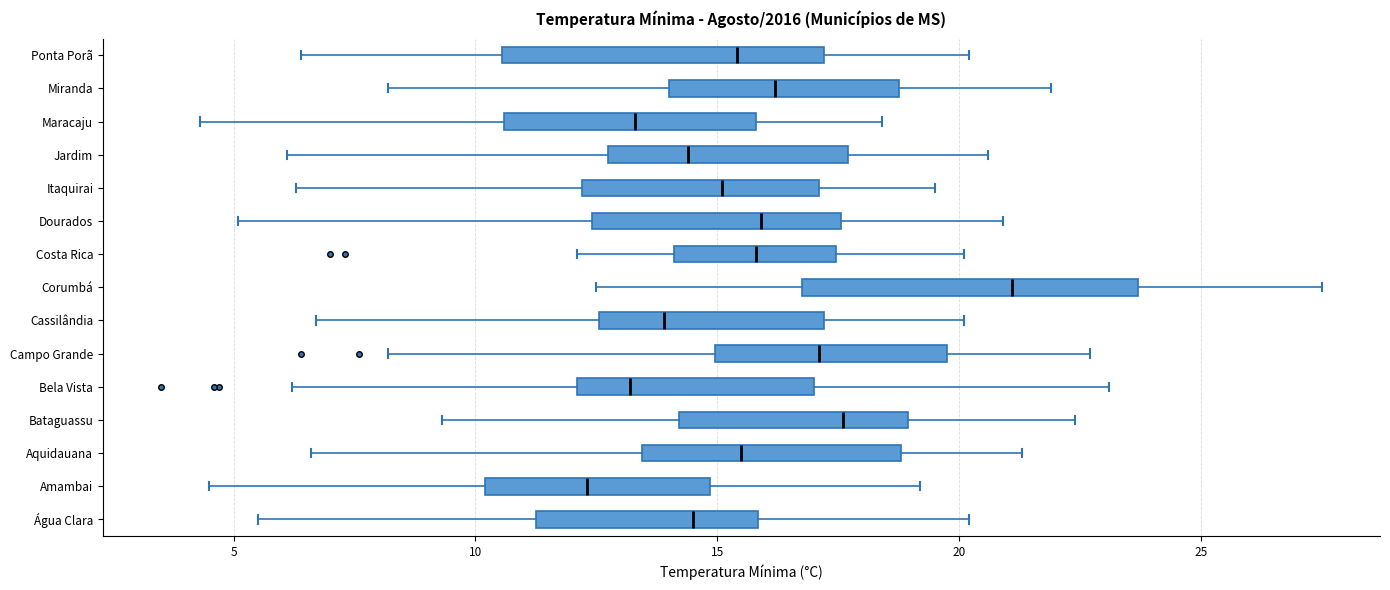

Reading bottom to top, transcribe this box plot: for each box, give where its median line is, the range the box spans, and where its two whiskers end, as read against the x-axis. The values are not printed on the chart, so give them approximately, as read against the axis.

Água Clara: median 14.5, box 11.5 to 16.0, whiskers 5.5 to 20.0
Amambai: median 12.5, box 10.0 to 15.0, whiskers 4.5 to 19.0
Aquidauana: median 15.5, box 13.5 to 19.0, whiskers 6.5 to 21.5
Bataguassu: median 17.5, box 14.0 to 19.0, whiskers 9.5 to 22.5
Bela Vista: median 13.0, box 12.0 to 17.0, whiskers 6.0 to 23.0
Campo Grande: median 17.0, box 15.0 to 20.0, whiskers 8.0 to 22.5
Cassilândia: median 14.0, box 12.5 to 17.0, whiskers 6.5 to 20.0
Corumbá: median 21.0, box 17.0 to 23.5, whiskers 12.5 to 27.5
Costa Rica: median 16.0, box 14.0 to 17.5, whiskers 12.0 to 20.0
Dourados: median 16.0, box 12.5 to 17.5, whiskers 5.0 to 21.0
Itaquirai: median 15.0, box 12.0 to 17.0, whiskers 6.5 to 19.5
Jardim: median 14.5, box 13.0 to 17.5, whiskers 6.0 to 20.5
Maracaju: median 13.5, box 10.5 to 16.0, whiskers 4.5 to 18.5
Miranda: median 16.0, box 14.0 to 19.0, whiskers 8.0 to 22.0
Ponta Porã: median 15.5, box 10.5 to 17.0, whiskers 6.5 to 20.0